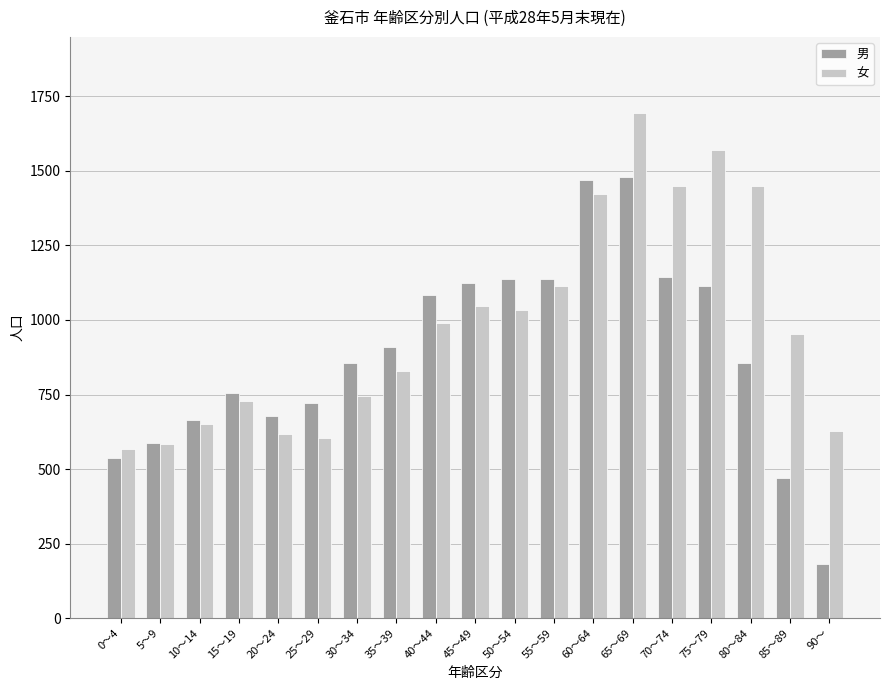

Which label corresponds to the smallest value in the chart?

90～